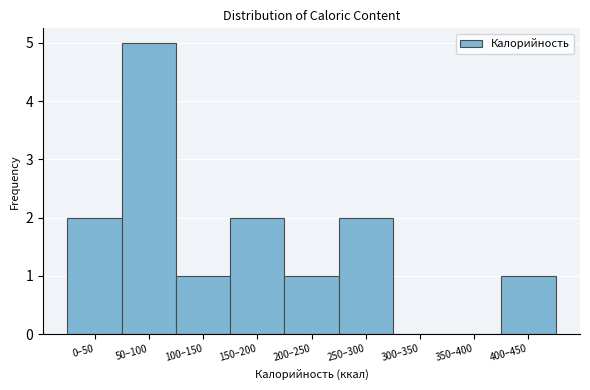

Reading right to left, what are all the values shown in this chart?

400–450=1	350–400=0	300–350=0	250–300=2	200–250=1	150–200=2	100–150=1	50–100=5	0–50=2